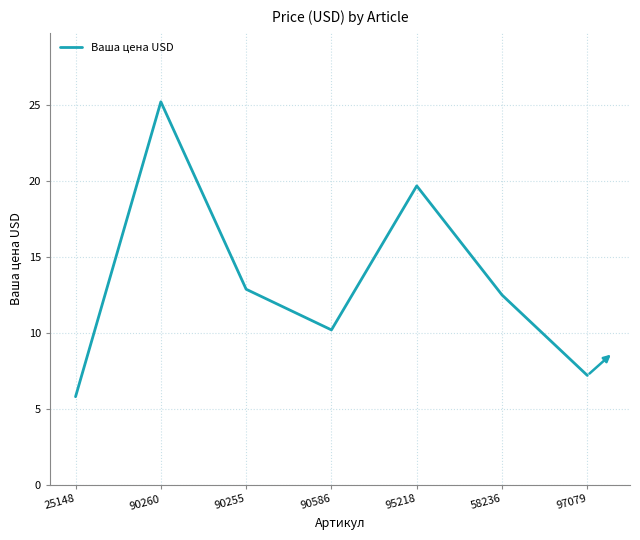

The value at 90260 is 25.2. True or false?

True